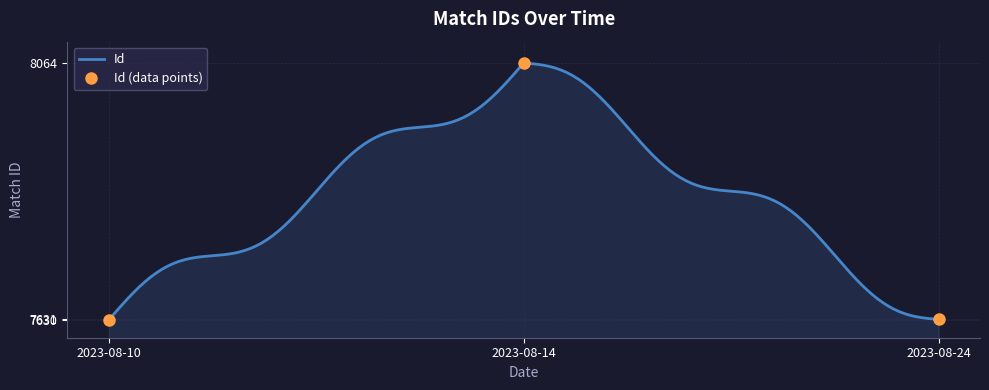

What is the difference between the second highest and minimum values?

1